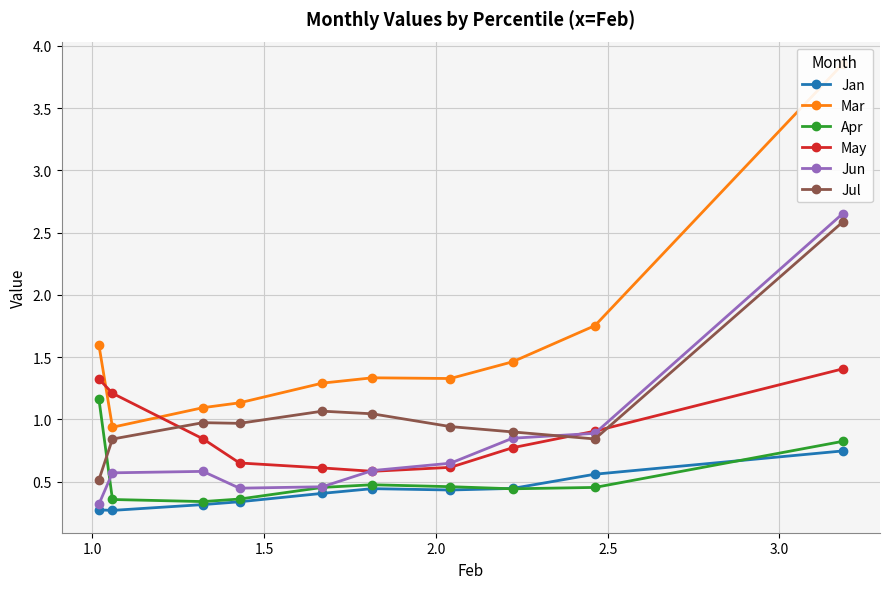

What is the maximum value for Jul?

2.6